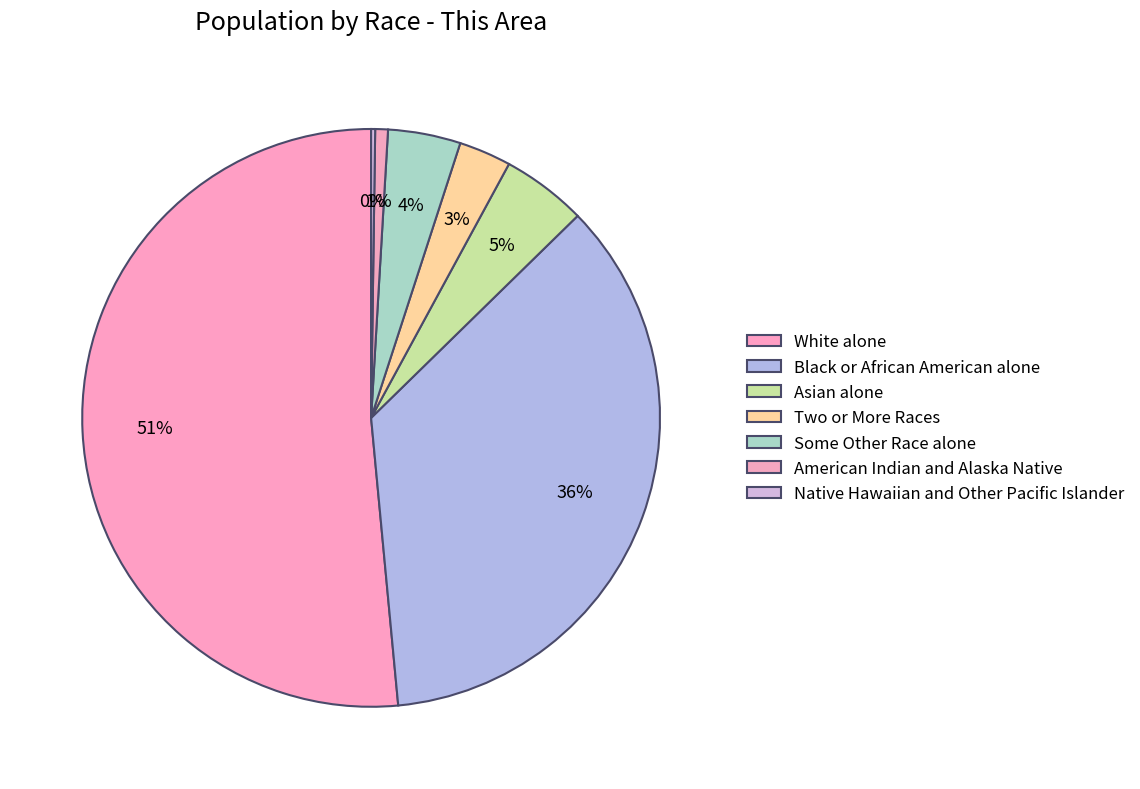

To the nearest percent, what is the difference between the Asian alone and Native Hawaiian and Other Pacific Islander slice percentages?

5%